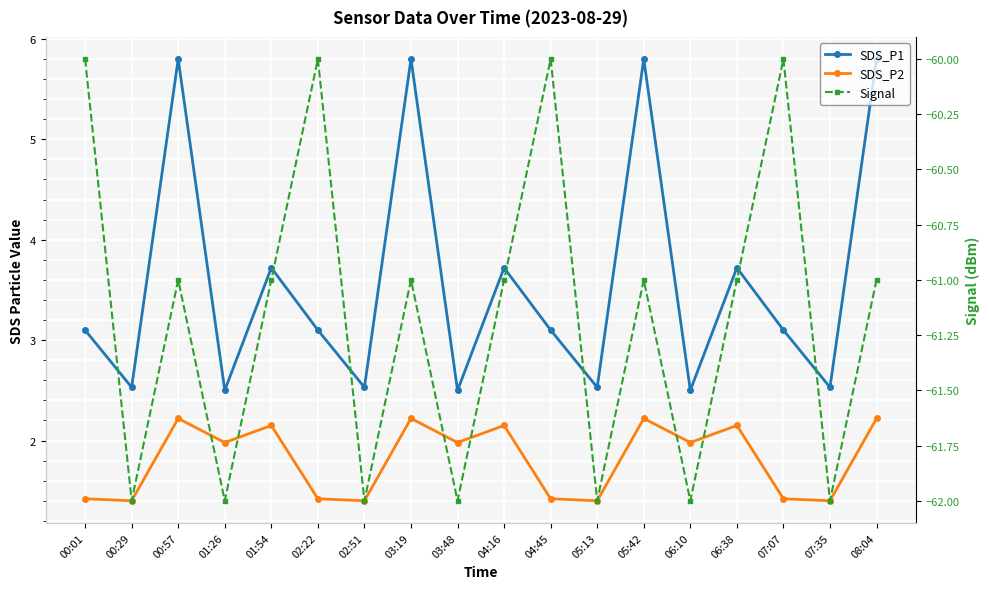

Which series changed the most between 04:45 and 07:07?

SDS_P1